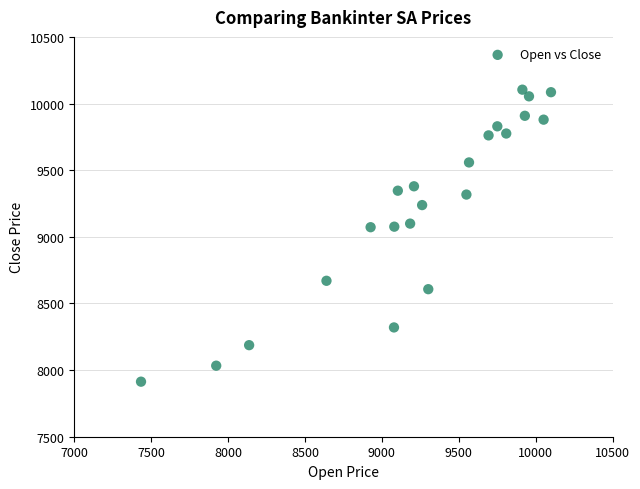

What is the range of Y values (max minus min)?

2191